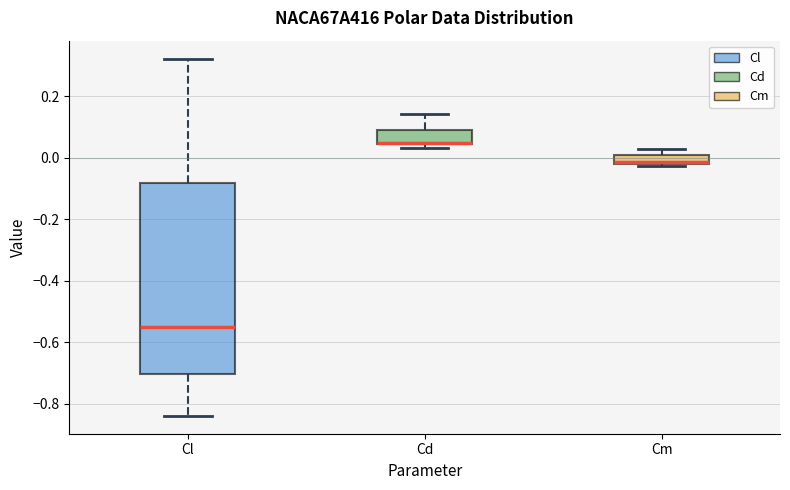

Reading left to right, read every box against the y-axis: the position of its median line, the range the box covers, and the ends of its whiskers. The values are not printed on the chart, so give them approximately, as read against the axis.

Cl: median -0.56, box -0.70 to -0.08, whiskers -0.84 to 0.32
Cd: median 0.04, box 0.04 to 0.10, whiskers 0.04 (just below the box's lower edge) to 0.14
Cm: median -0.02 (just above the box's lower edge), box -0.02 to 0.00, whiskers -0.02 (just below the box's lower edge) to 0.02